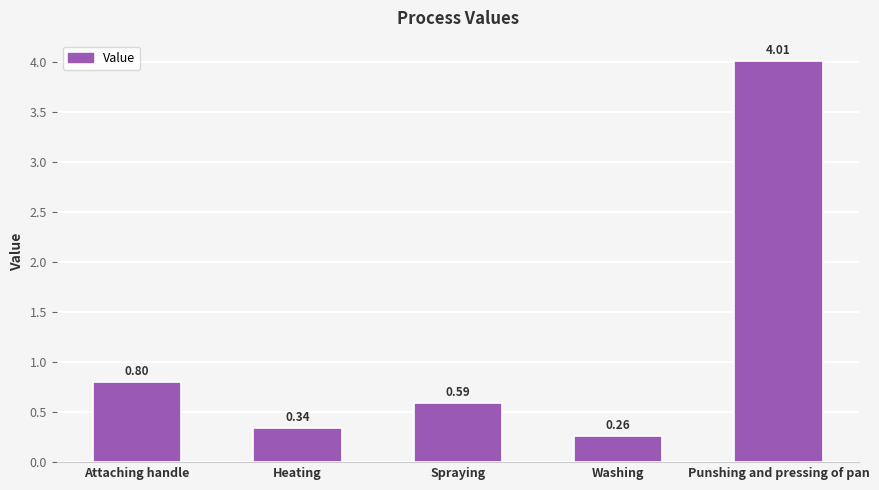

At which label is the value closest to 2?

Attaching handle